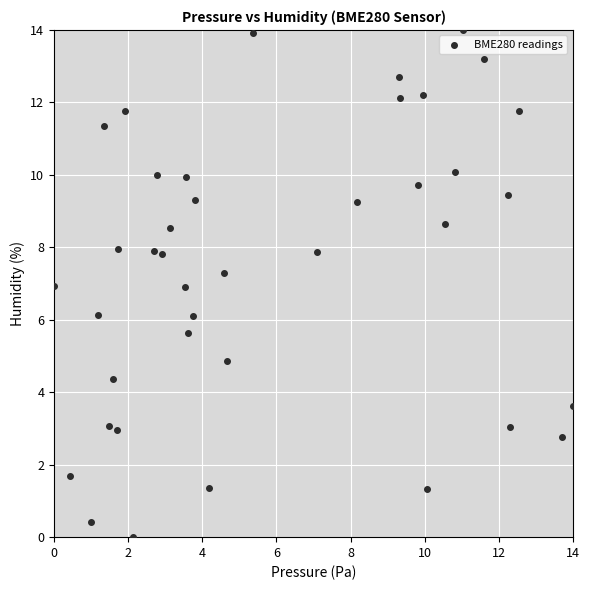

What is the range of Y values (max minus min)?

14.0